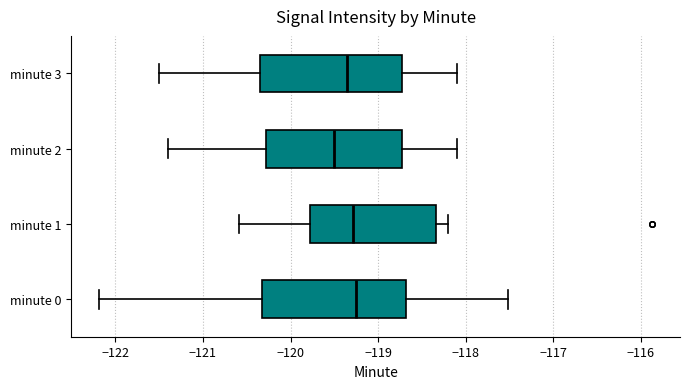

Reading bottom to top, read every box against the x-axis: the position of its median line, the range the box covers, and the ends of its whiskers. The values are not printed on the chart, so give them approximately, as read against the axis.

minute 0: median -119.3, box -120.3 to -118.7, whiskers -122.2 to -117.5
minute 1: median -119.3, box -119.8 to -118.3, whiskers -120.6 to -118.2
minute 2: median -119.5, box -120.3 to -118.7, whiskers -121.4 to -118.1
minute 3: median -119.3, box -120.3 to -118.7, whiskers -121.5 to -118.1